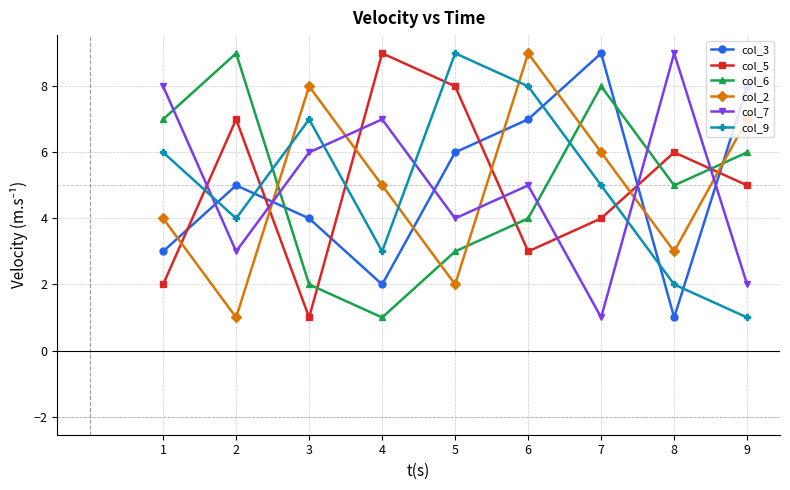

What value does the col_5 series have at 6?

3